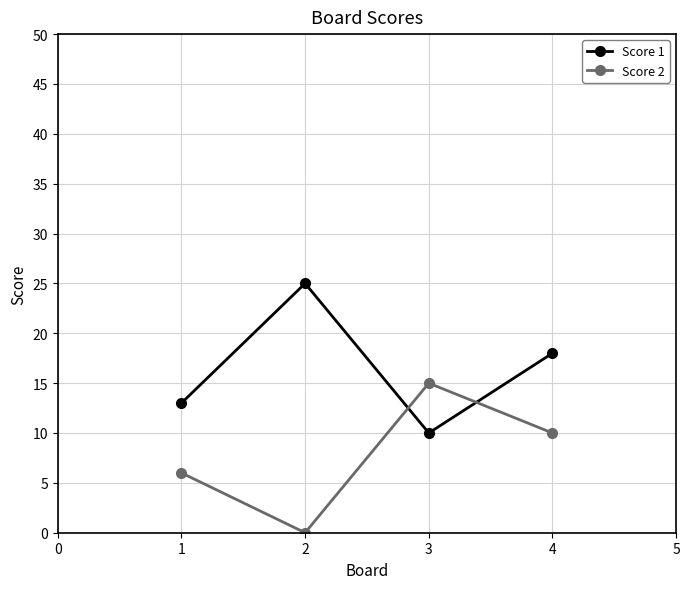

Count the number of categories in the chart.

4